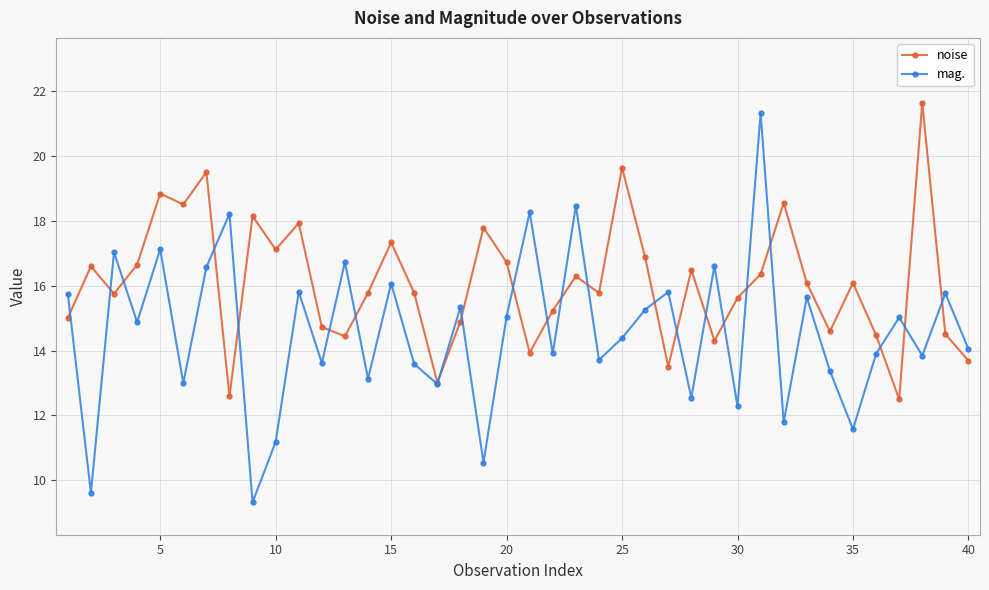

At how many categories does at least one series exceed 12?

40